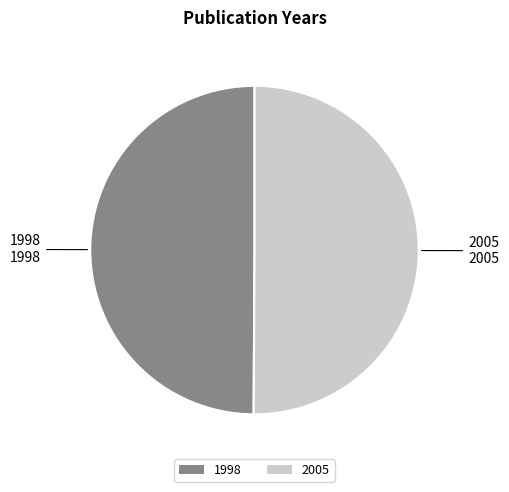

The 2005 slice represents 50% of the pie. True or false?

True